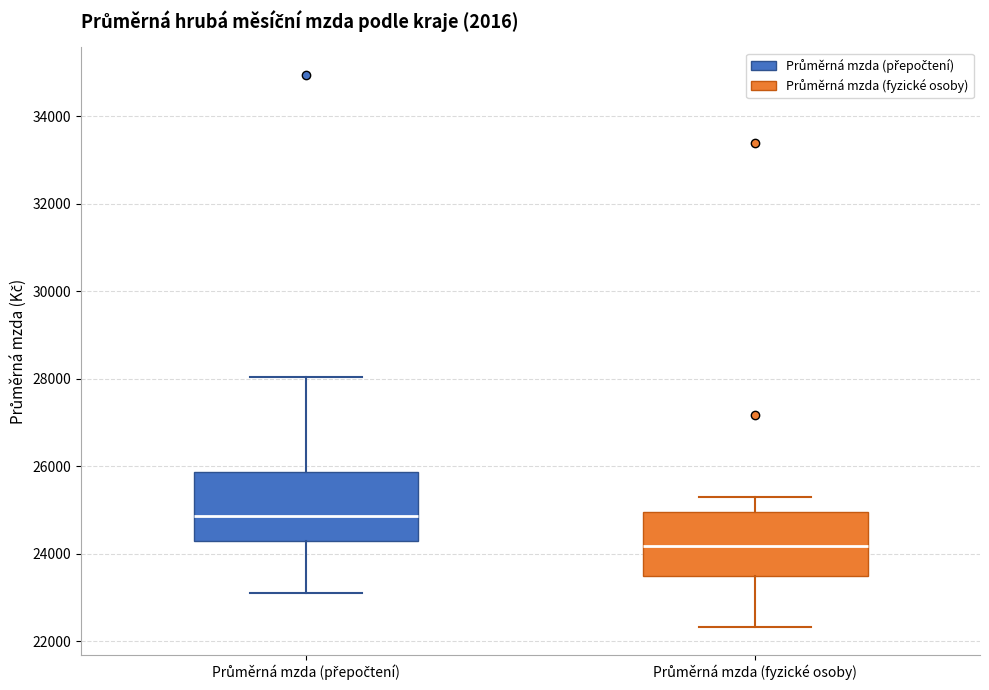

Reading left to right, read every box against the y-axis: the position of its median line, the range the box covers, and the ends of its whiskers. The values are not printed on the chart, so give them approximately, as read against the axis.

Průměrná mzda (přepočtení): median 24800, box 24400 to 25800, whiskers 23200 to 28000
Průměrná mzda (fyzické osoby): median 24200, box 23400 to 25000, whiskers 22400 to 25400